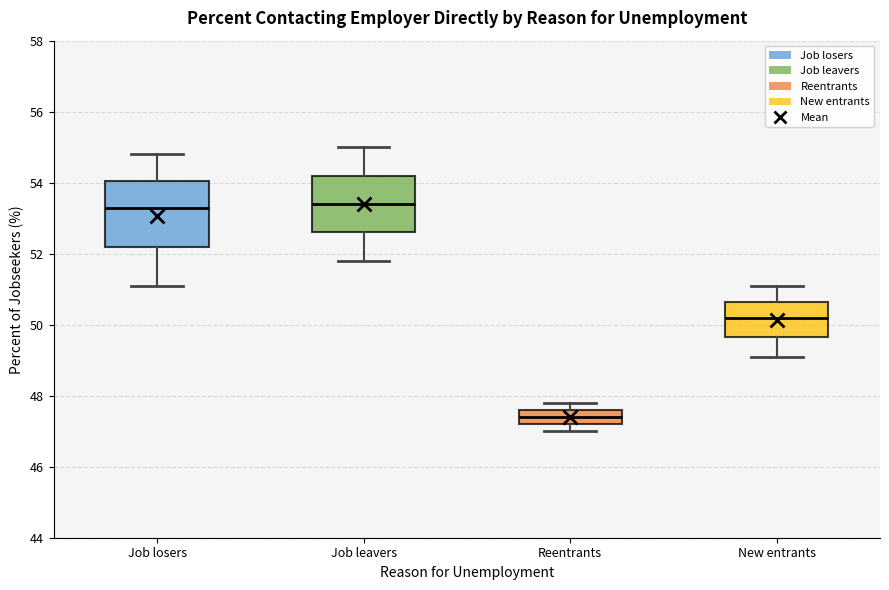

Where does the median line of the box for Job losers sit on the y-axis? The values are not printed on the chart, so give them approximately, as read against the axis.

53.4